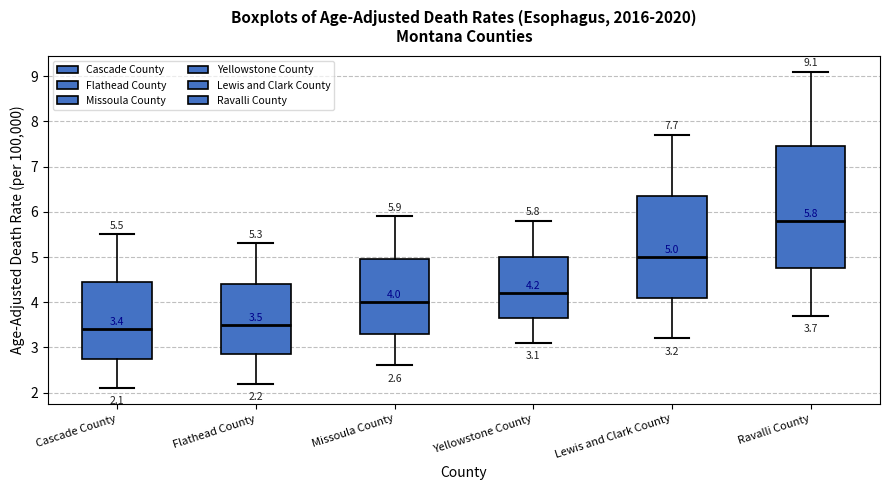

Which box is the tallest, from its lower edge to its upper edge?

Ravalli County